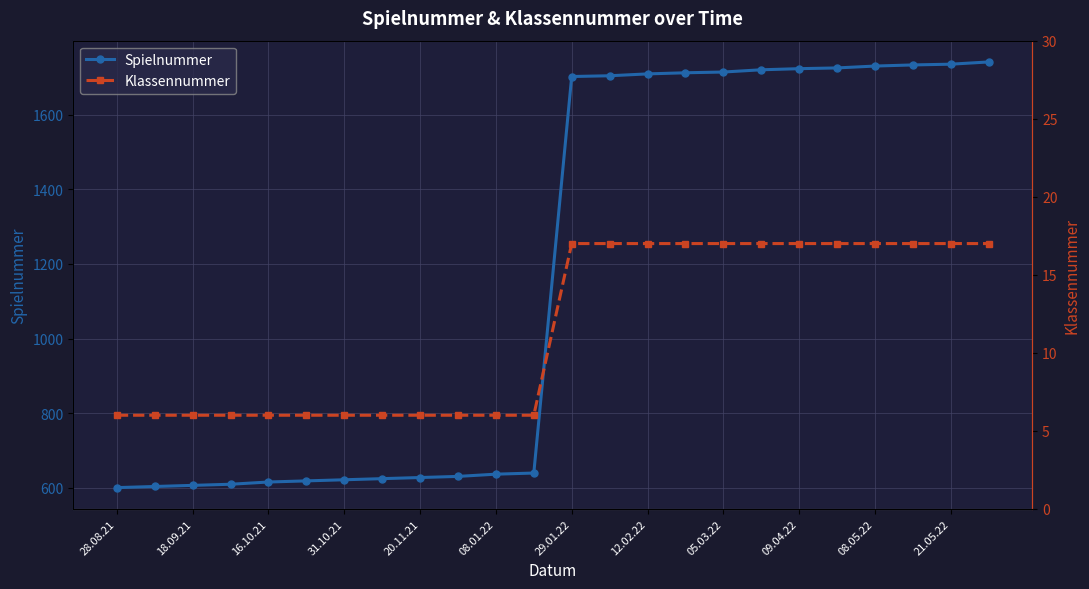

What is the maximum value for Klassennummer?

17